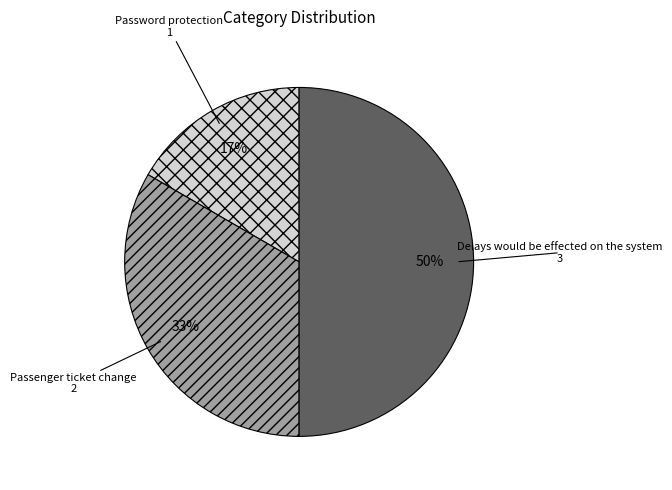

To the nearest percent, what is the difference between the largest and smallest slice percentages?

33%